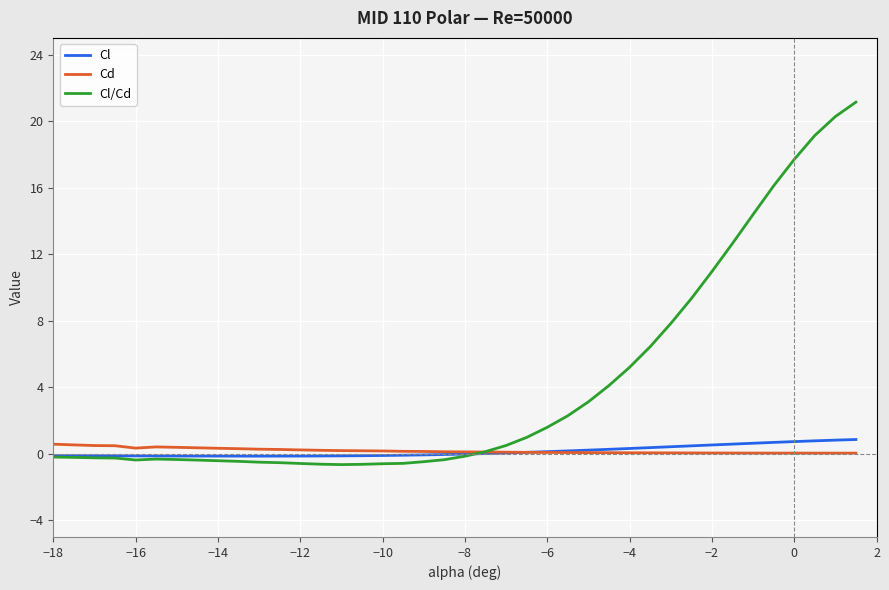

Which series has the largest total across all categories?

Cl/Cd